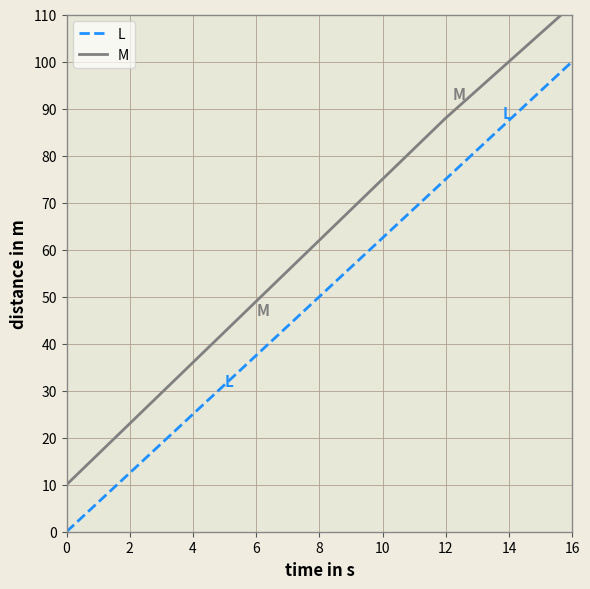

How many lines are shown in the chart?

2